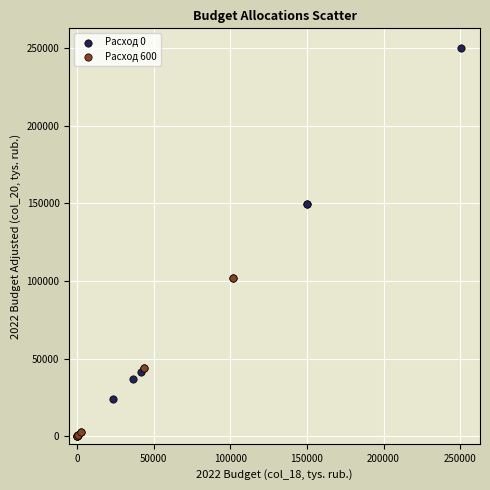

Which series reaches the maximum Y coordinate?

Расход 0